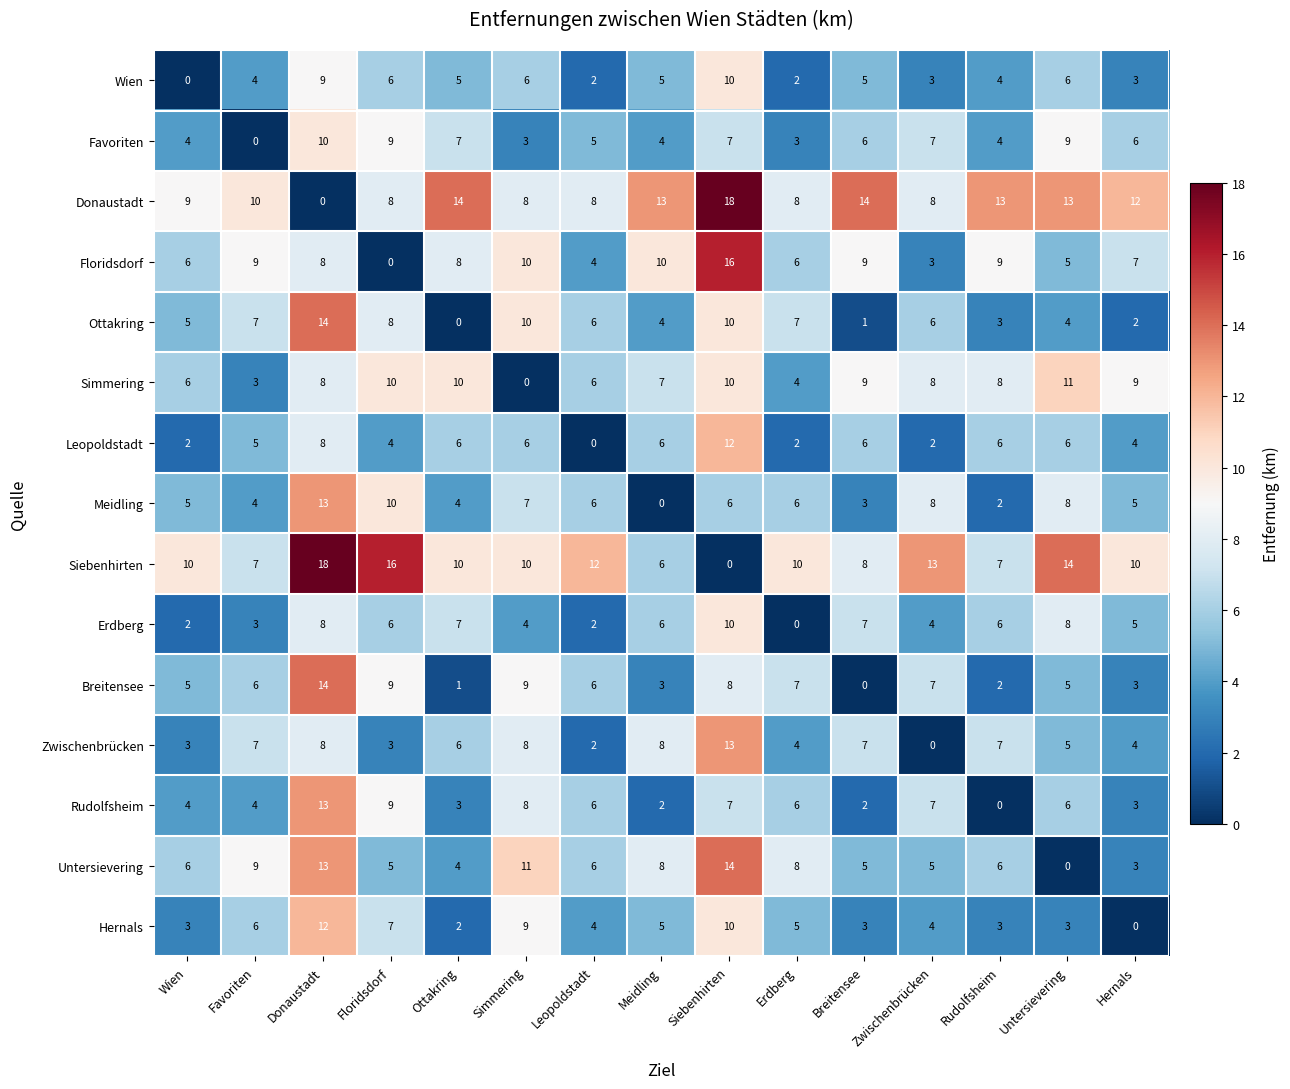

Where does the Erdberg series first go above 6?

Donaustadt